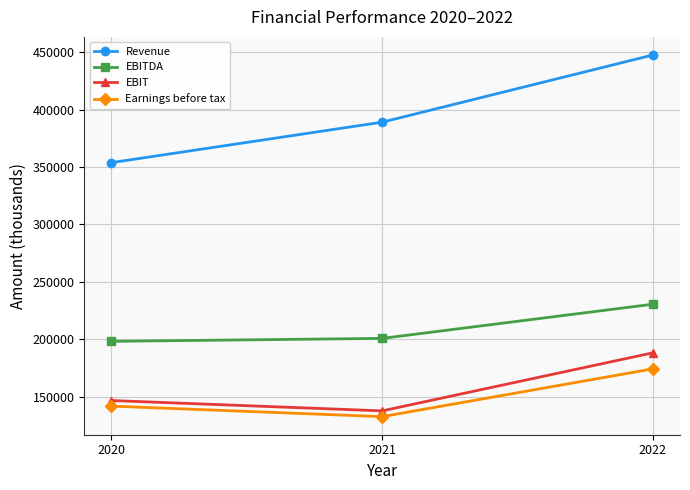

How many lines are shown in the chart?

4